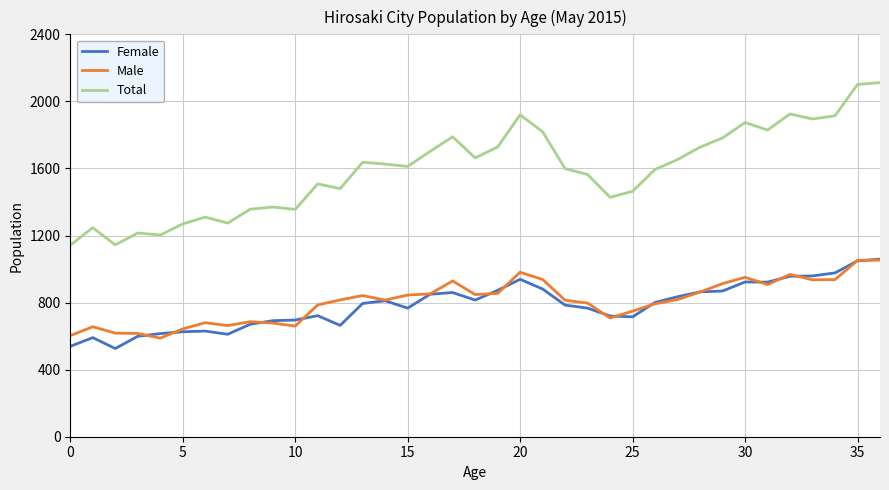

What is the maximum value shown in the chart?

2112